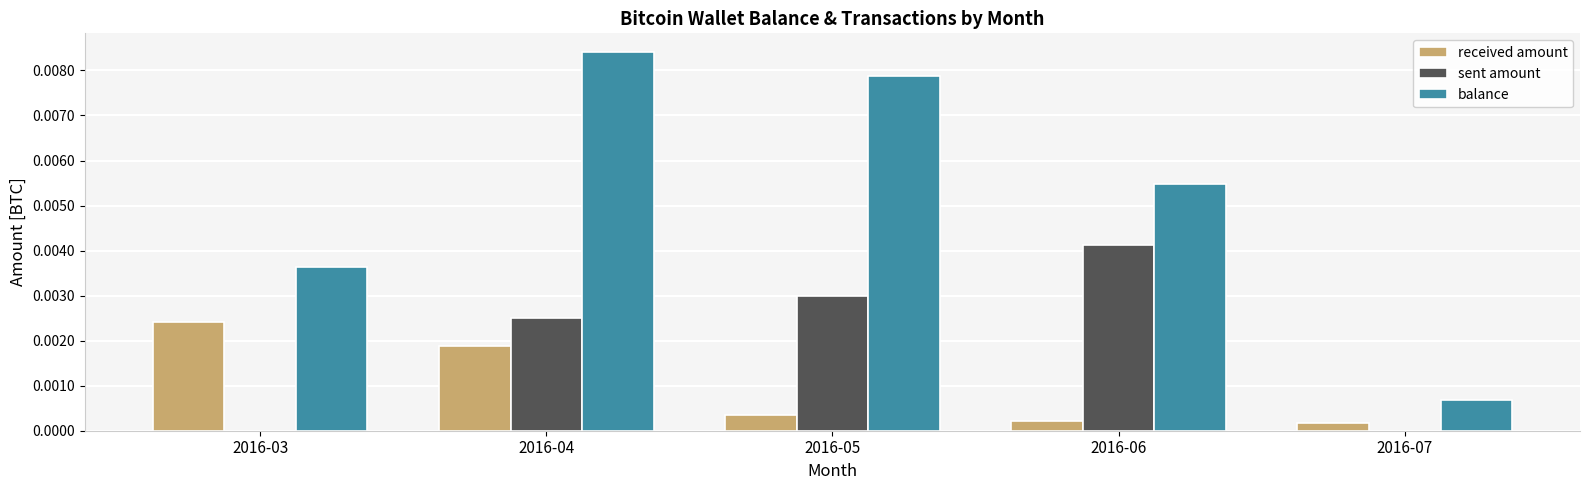

Which category has the highest value in the balance series?

2016-04